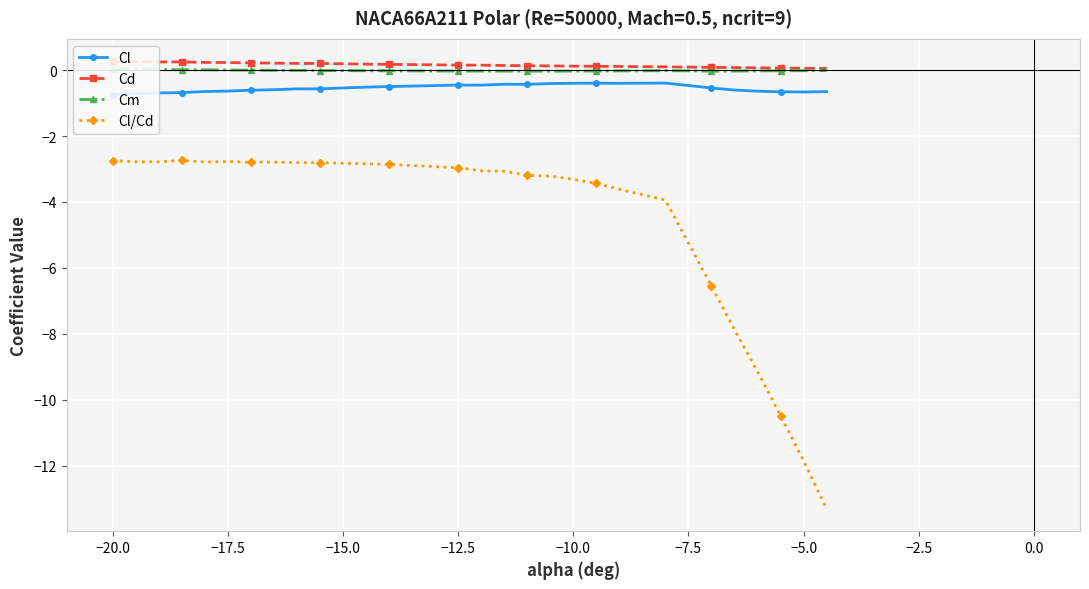

What are all the series names shown in the legend?

Cl, Cd, Cm, Cl/Cd